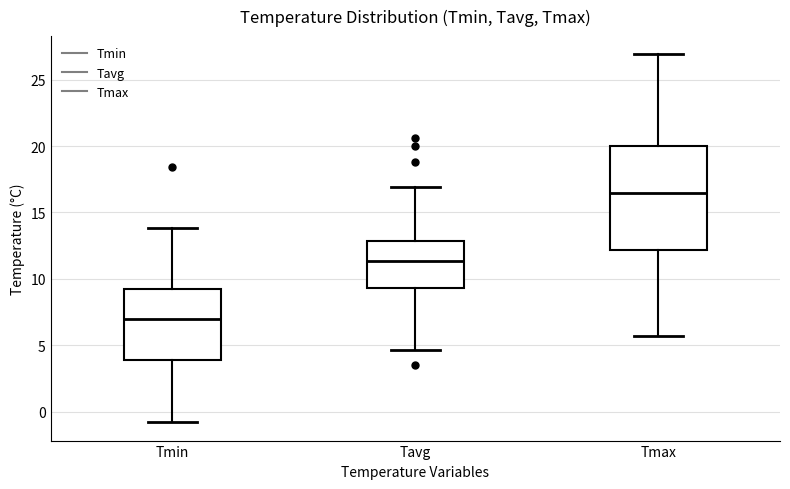

Reading left to right, read every box against the y-axis: the position of its median line, the range the box covers, and the ends of its whiskers. The values are not printed on the chart, so give them approximately, as read against the axis.

Tmin: median 7.0, box 4.0 to 9.0, whiskers -1.0 to 14.0
Tavg: median 11.5, box 9.5 to 13.0, whiskers 4.5 to 17.0
Tmax: median 16.5, box 12.0 to 20.0, whiskers 5.5 to 27.0